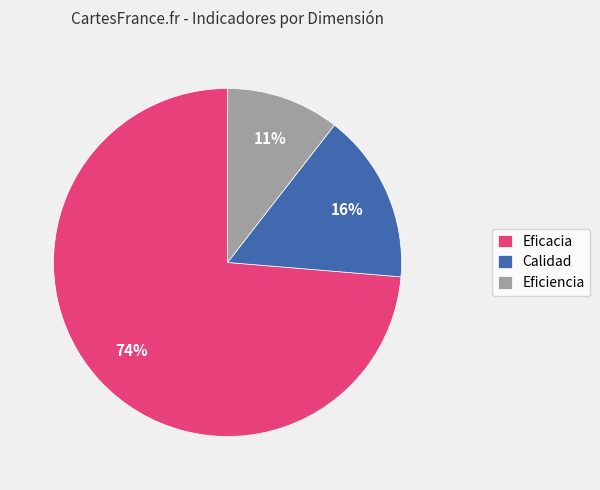

Combined, do Calidad and Eficiencia account for over 50%?

No